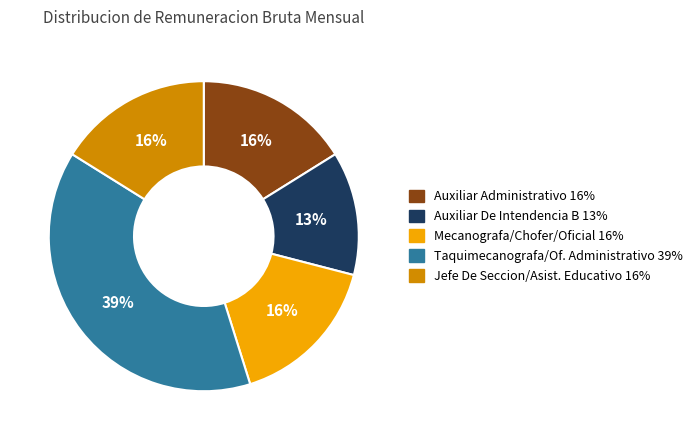

To the nearest percent, what is the difference between the largest and smallest slice percentages?

26%